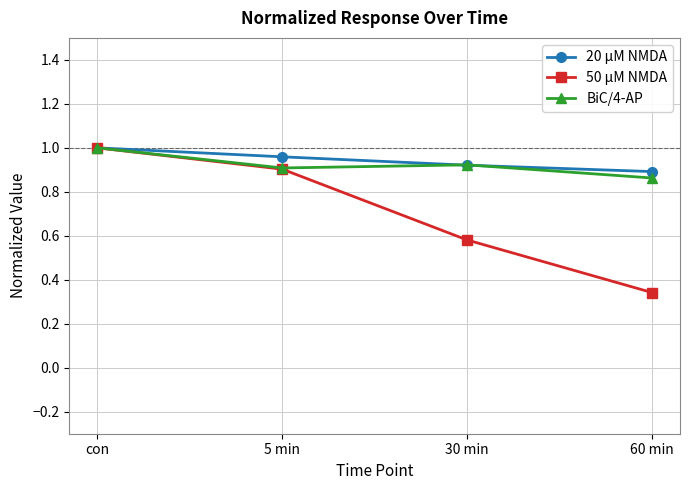

True or false: 20 µM NMDA has more than 0 interior local peaks.

False